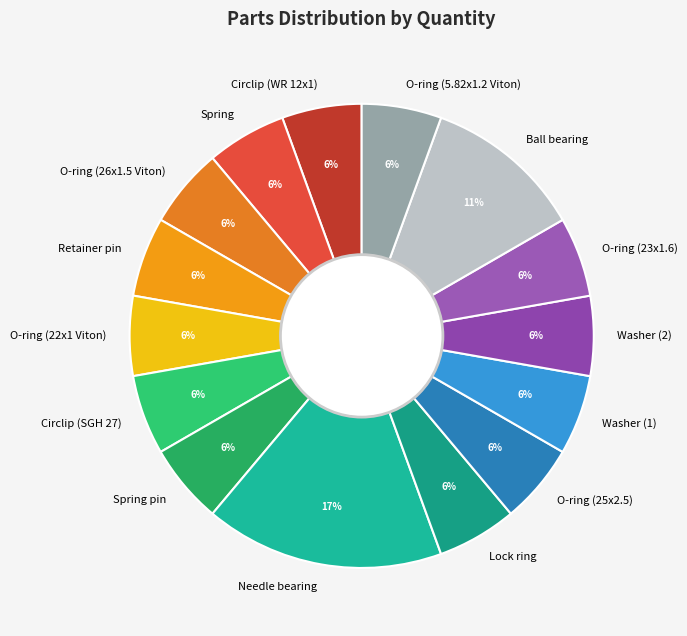

How many segments does this pie chart have?

15